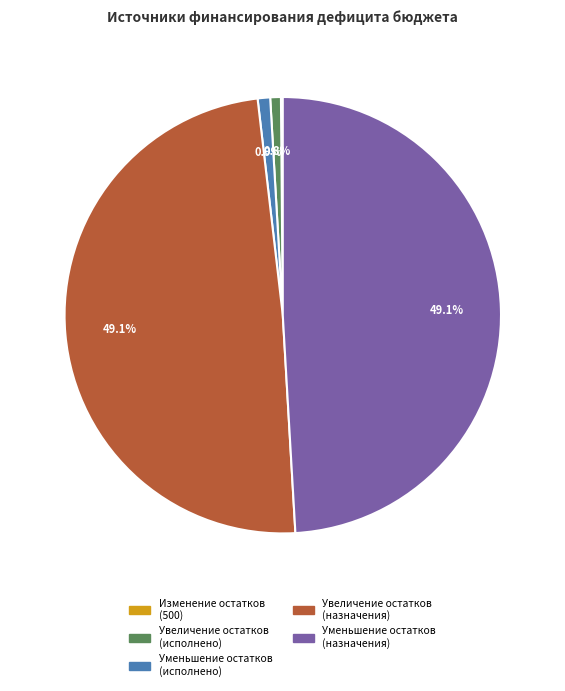

Which has a higher value, Увеличение остатков (исполнено) or Увеличение остатков (назначения)?

Увеличение остатков (назначения)